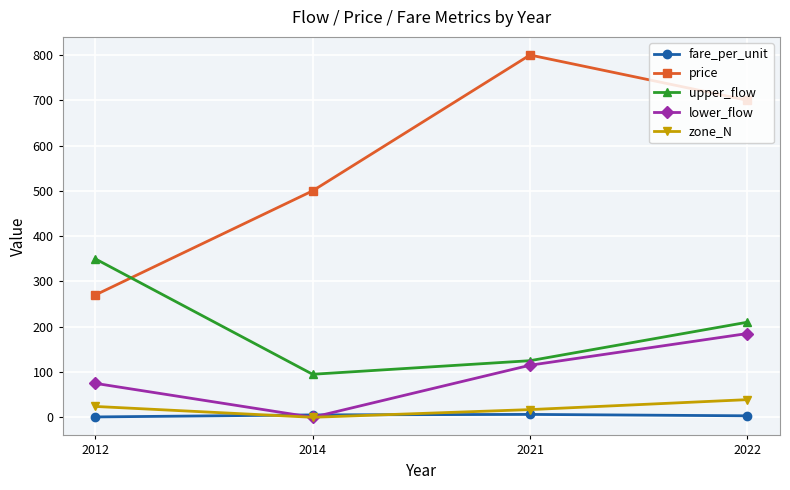

What is the greatest value displayed?

800.0